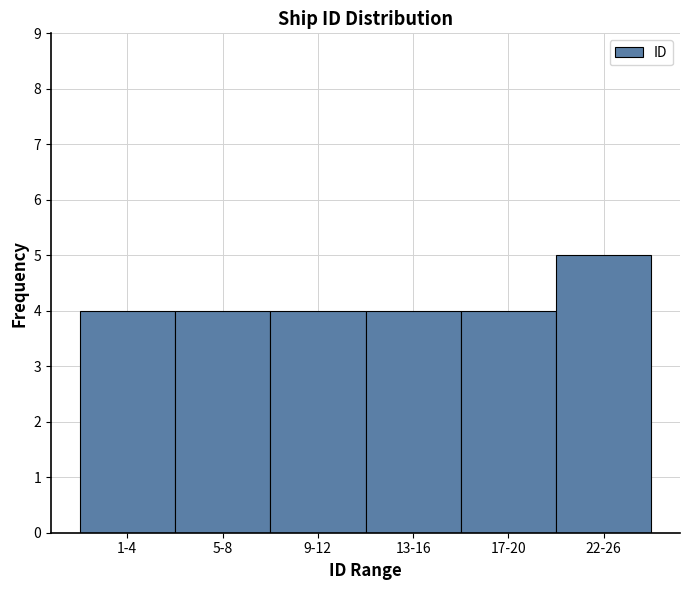

Reading left to right, extract all data points from this chart.

4	4	4	4	4	5